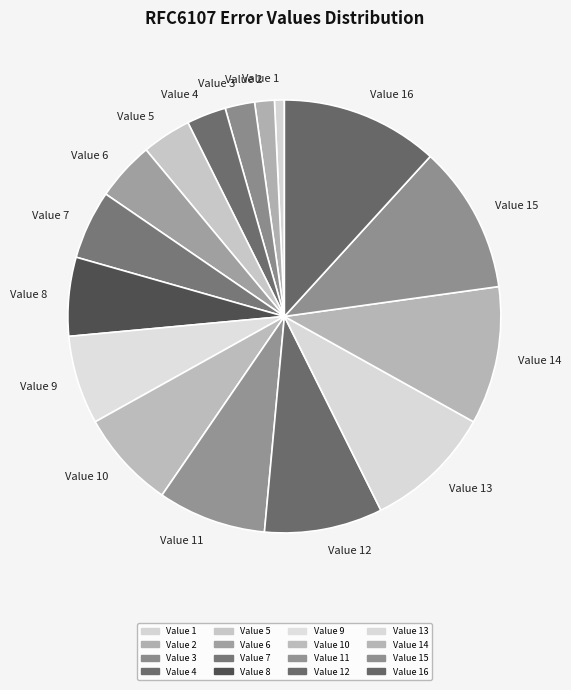

What is the ratio of the value at Value 9 to the value at Value 11?

0.8